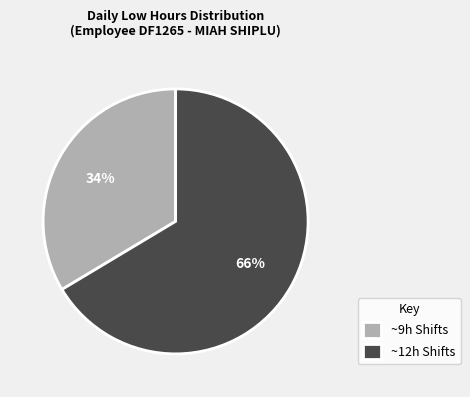

To the nearest percent, what is the average slice percentage?

50%